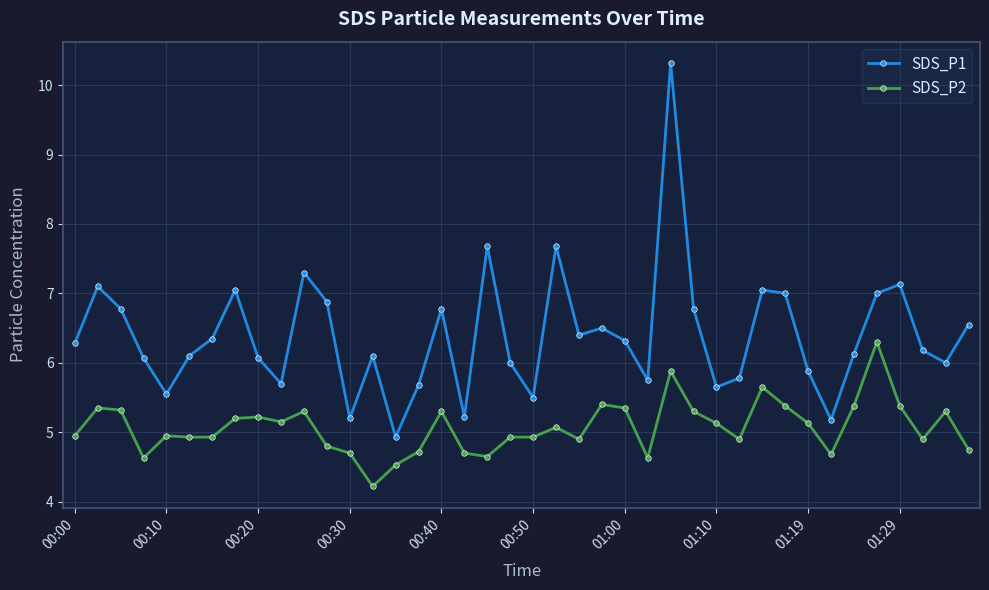

Which series has the largest range (max minus min)?

SDS_P1